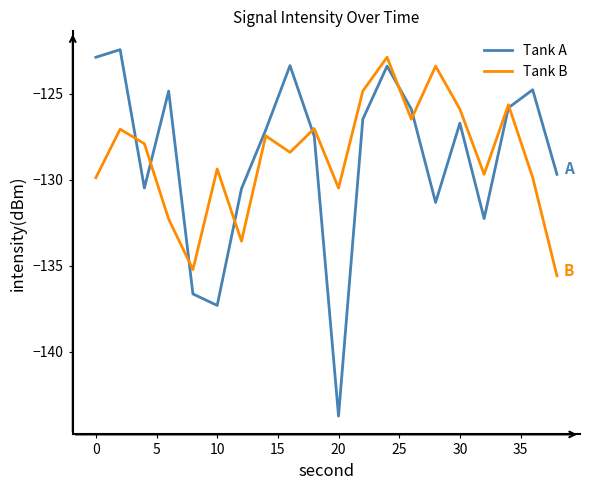

How many lines are shown in the chart?

2